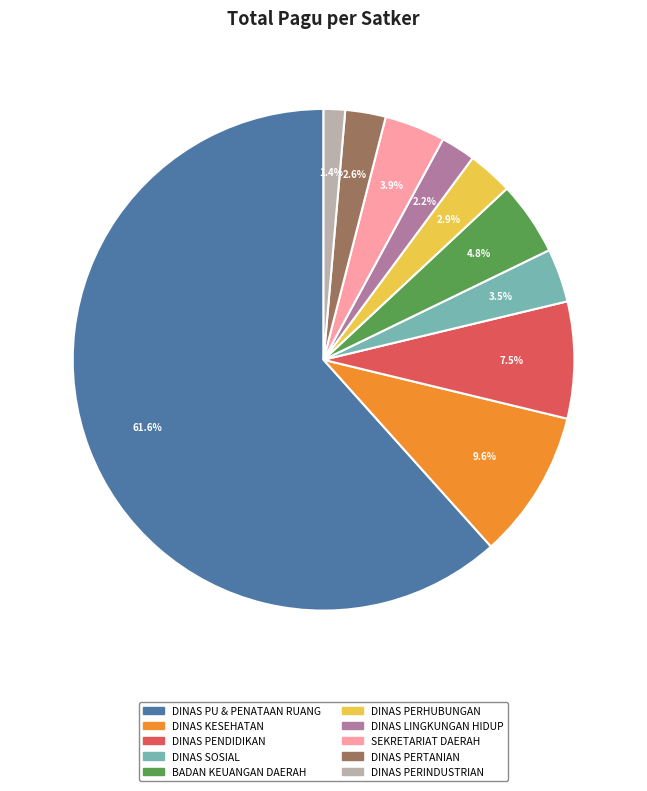

Between DINAS PENDIDIKAN and DINAS PU & PENATAAN RUANG, which is larger?

DINAS PU & PENATAAN RUANG